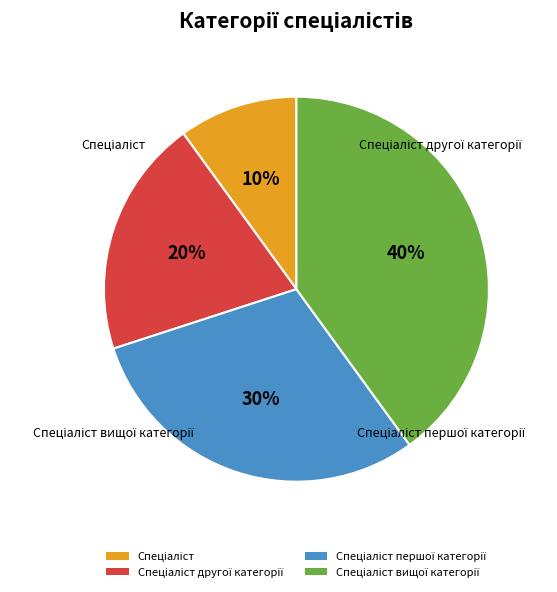

To the nearest percent, what is the average slice percentage?

25%